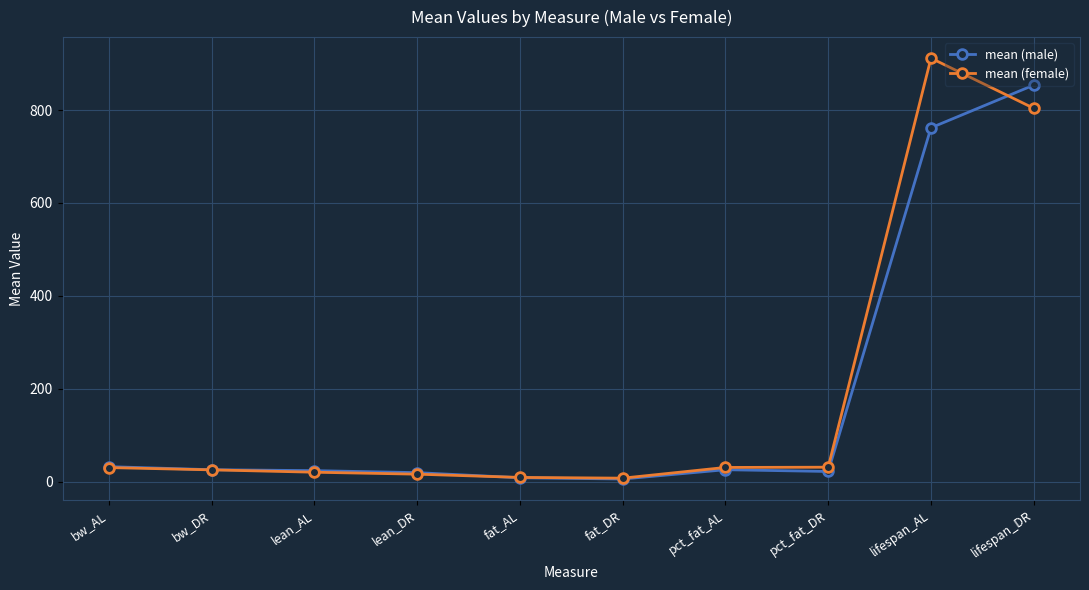

What is the maximum value for mean (female)?

912.0